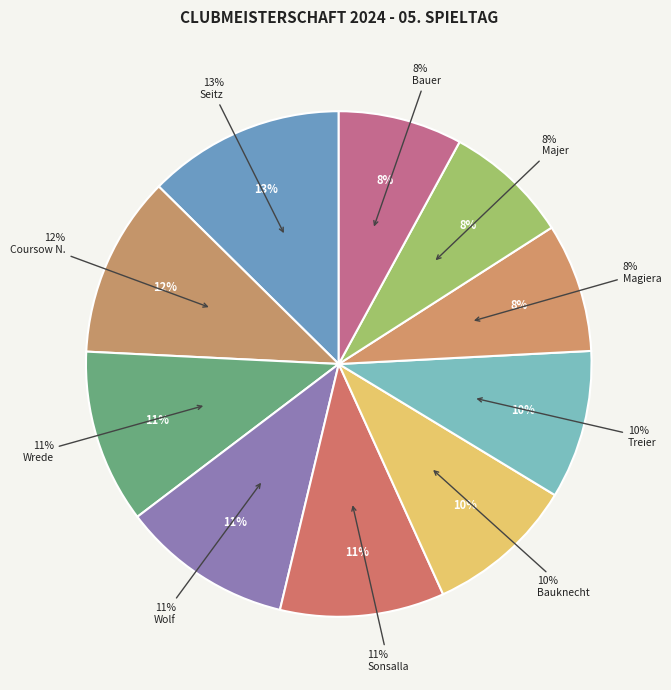

How many segments does this pie chart have?

10